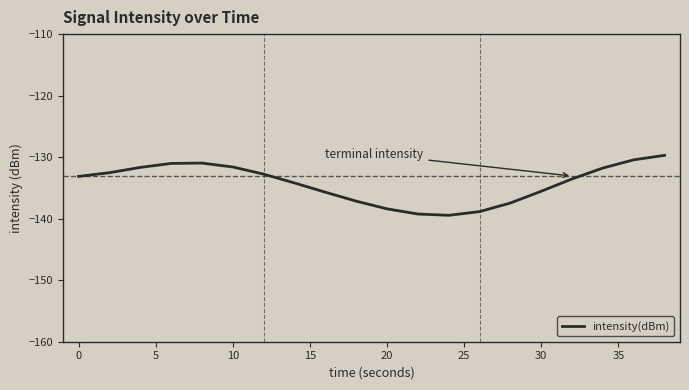

What is the minimum value shown in the chart?

-139.5